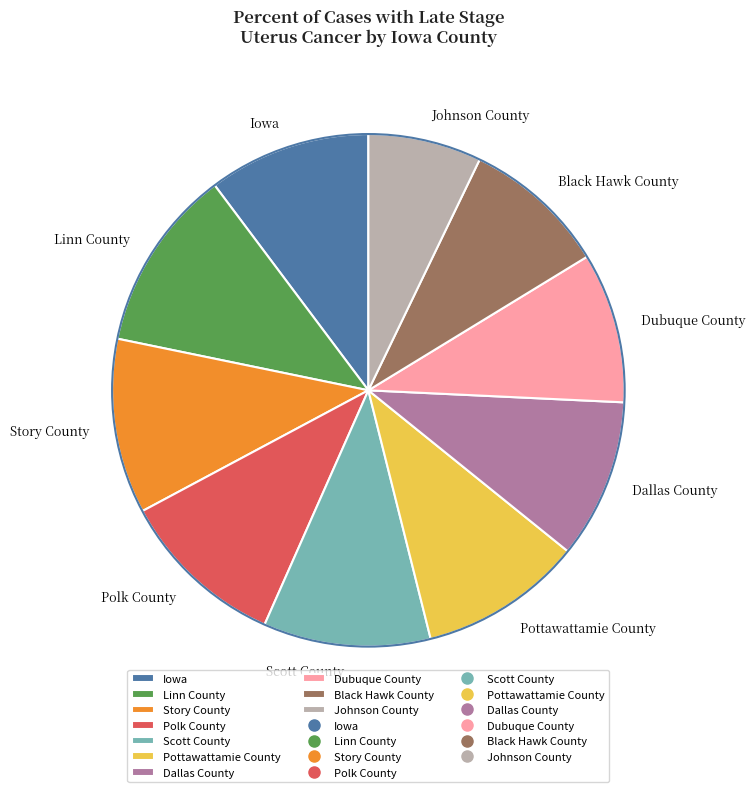

Does Linn County represent more than half of the total?

No